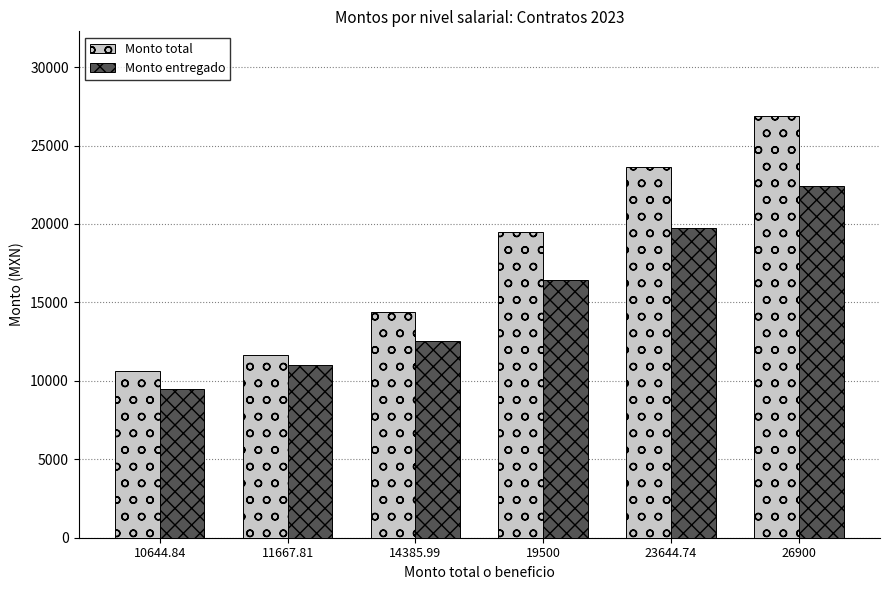

At how many categories does at least one series exceed 14717?

3